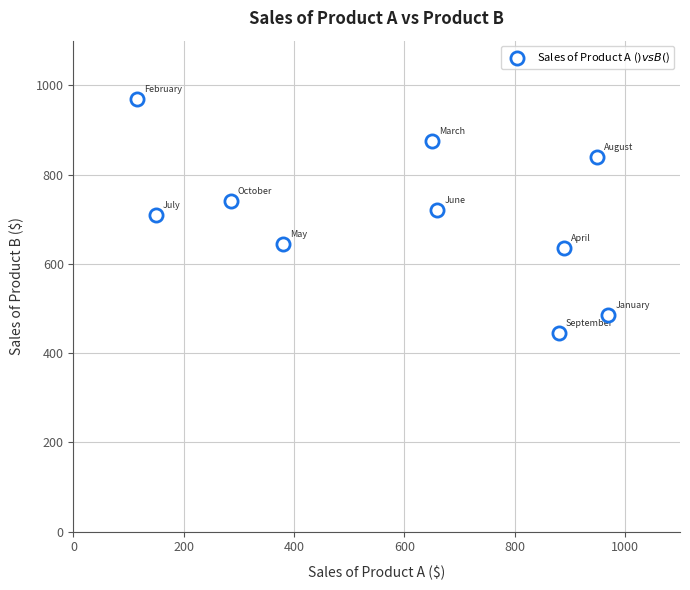

What is the average X value?

593